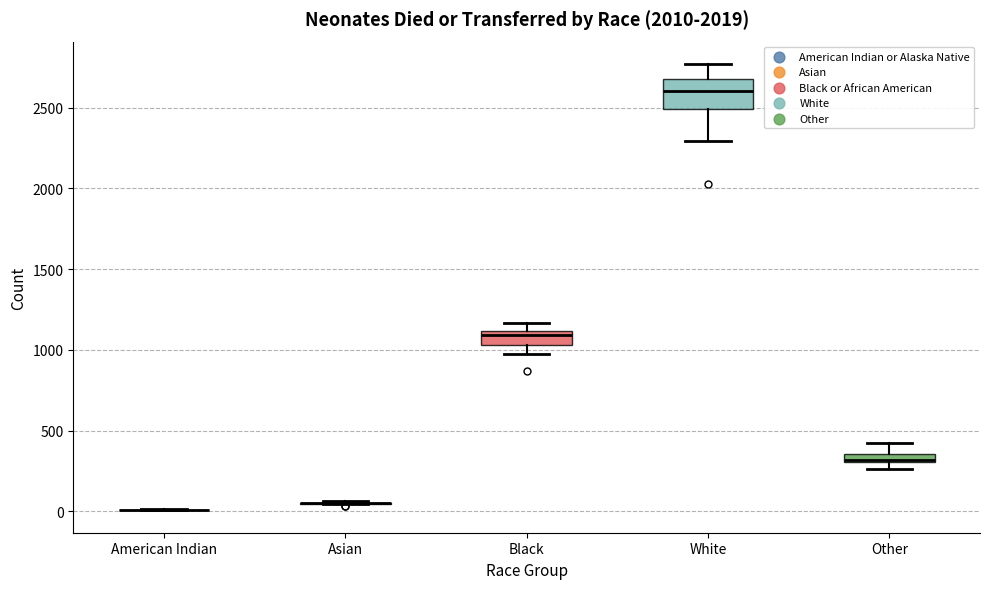

Comparing the boxes themselves (not the whiskers), which one is the tallest?

White